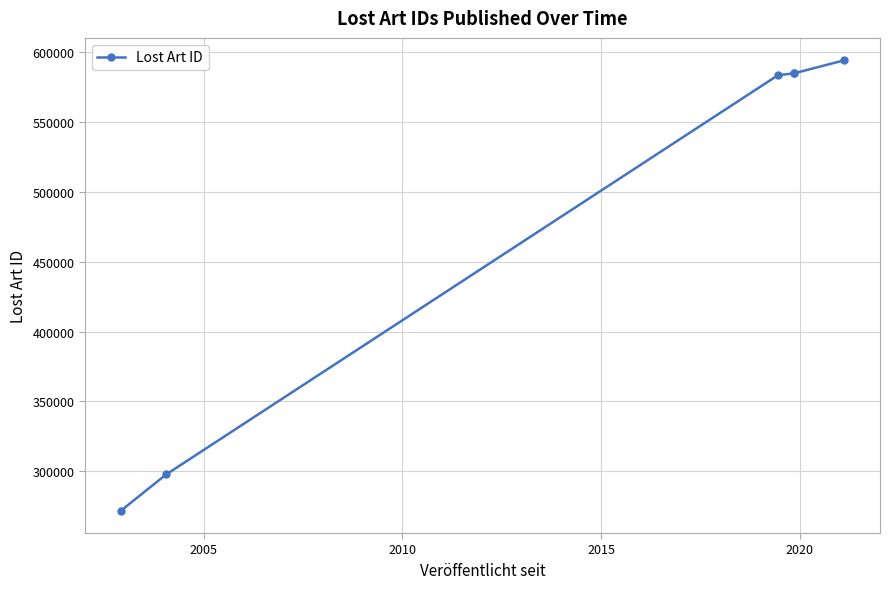

What is the value of the 1st point from the left?

271836